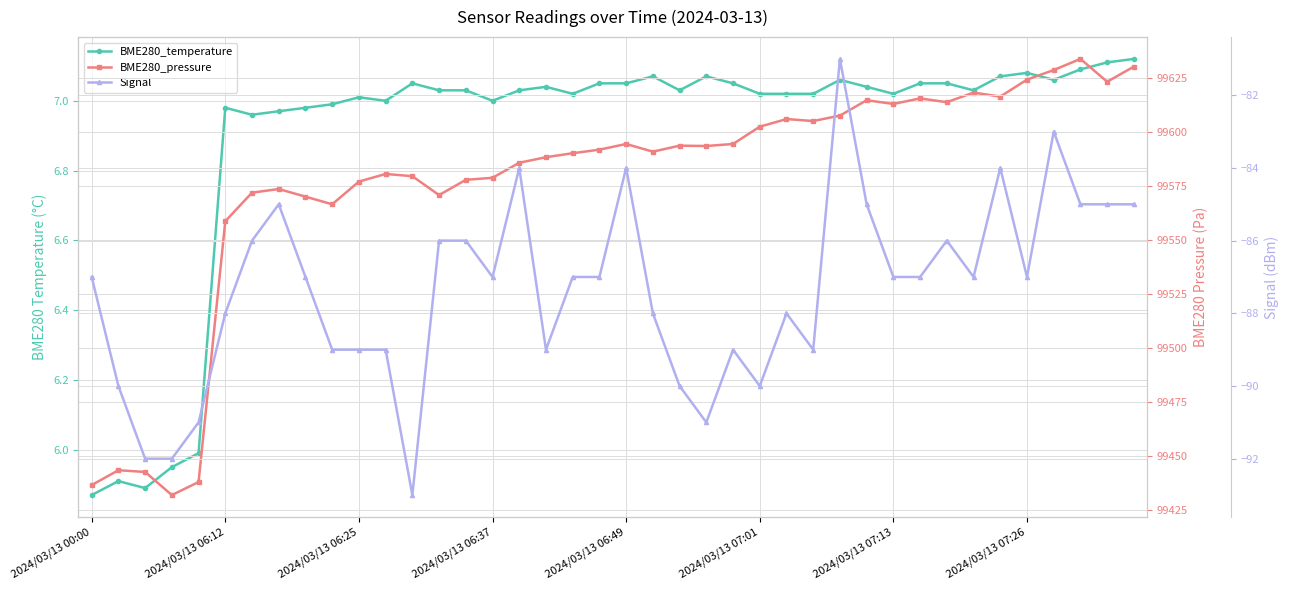

Count the number of categories in the chart.

40